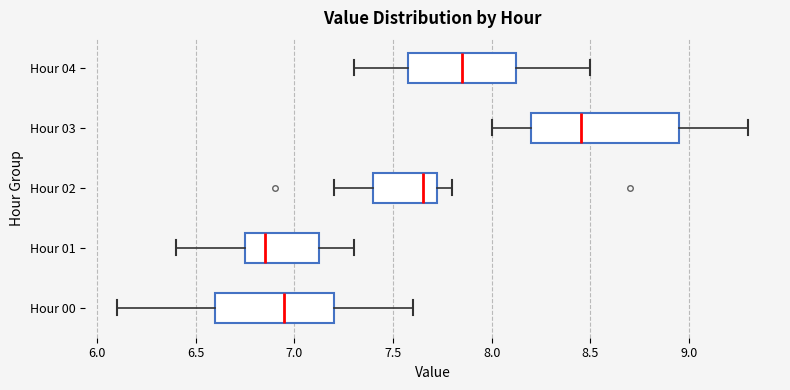

Reading bottom to top, transcribe this box plot: for each box, give where its median line is, the range the box spans, and where its two whiskers end, as read against the x-axis. The values are not printed on the chart, so give them approximately, as read against the axis.

Hour 00: median 6.95, box 6.60 to 7.20, whiskers 6.10 to 7.60
Hour 01: median 6.85, box 6.75 to 7.15, whiskers 6.40 to 7.30
Hour 02: median 7.65, box 7.40 to 7.75, whiskers 7.20 to 7.80
Hour 03: median 8.45, box 8.20 to 8.95, whiskers 8.00 to 9.30
Hour 04: median 7.85, box 7.60 to 8.15, whiskers 7.30 to 8.50